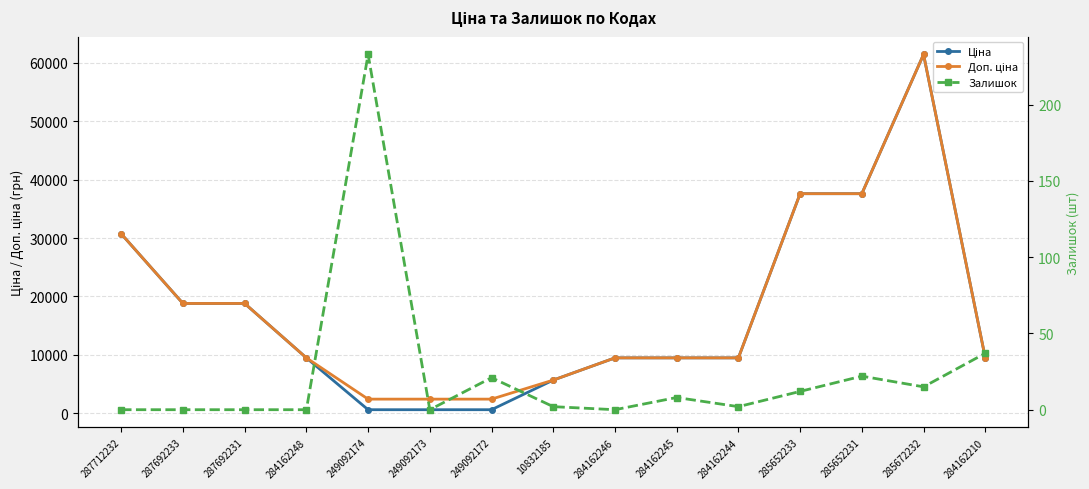

How many values in the Ціна series are below 9480?

4